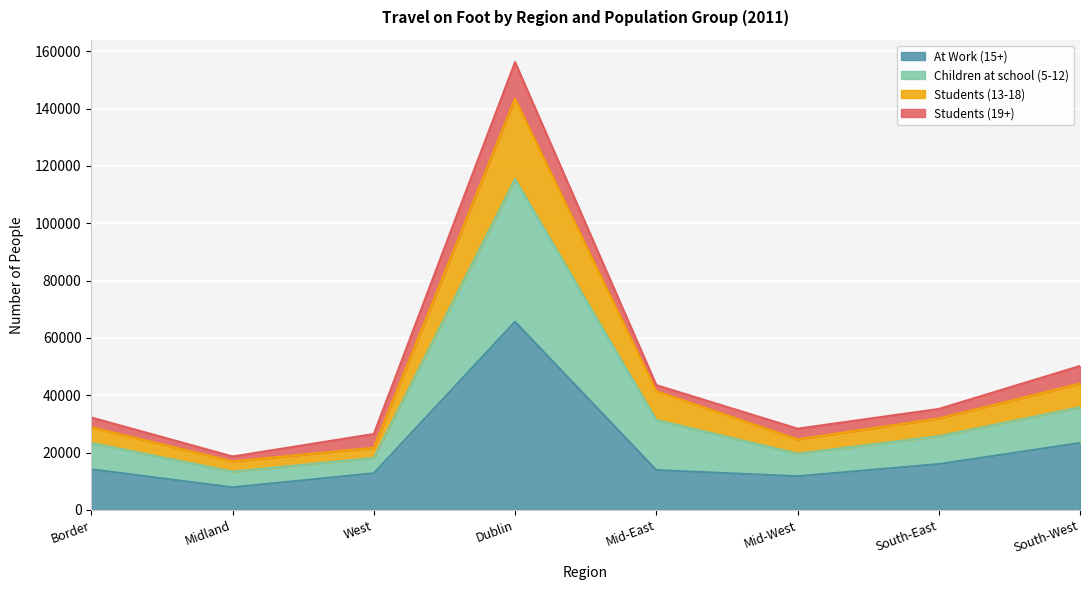

What value does the At Work (15+) series have at Dublin, to the nearest 10?

65620